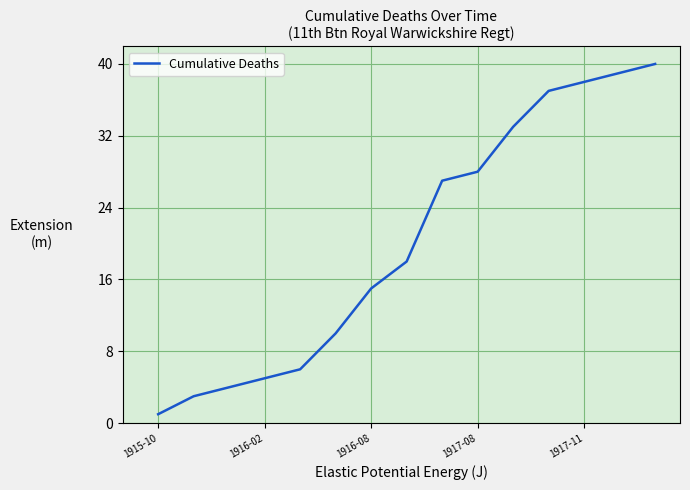

What is the difference between the maximum and minimum values?

39